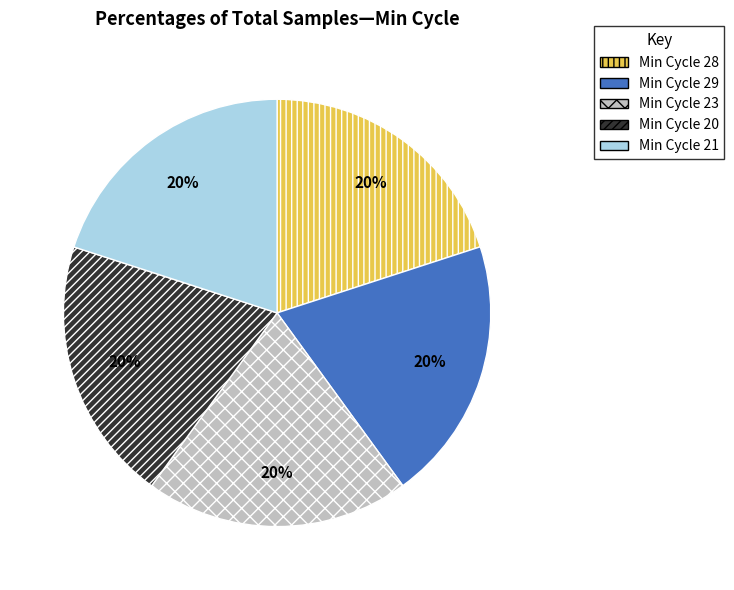

To the nearest percent, what is the average slice percentage?

20%